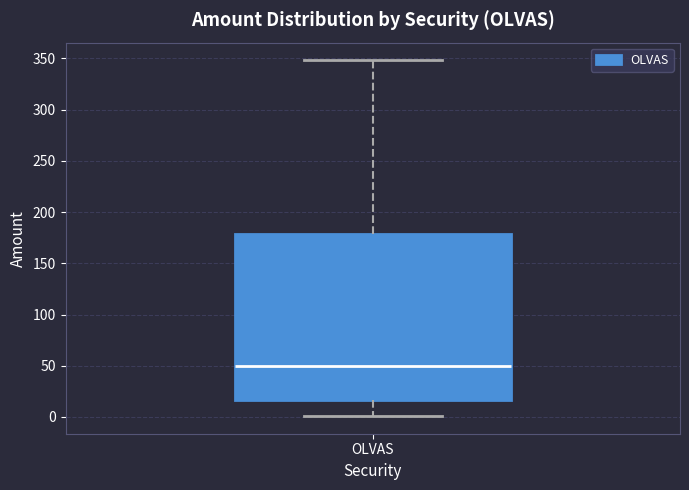

Transcribe this box plot: give where the median line is, the range the box spans, and where the two whiskers end, as read against the y-axis. The values are not printed on the chart, so give them approximately, as read against the axis.

median 50, box 15 to 180, whiskers 0 to 350